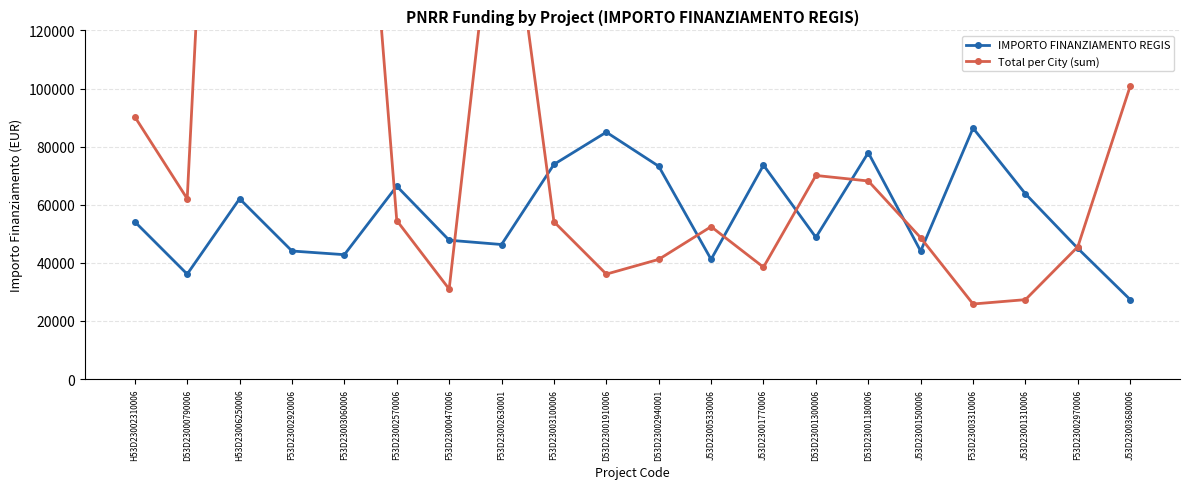

List the series in order of their overall mean, lowest first.

IMPORTO FINANZIAMENTO REGIS, Total per City (sum)